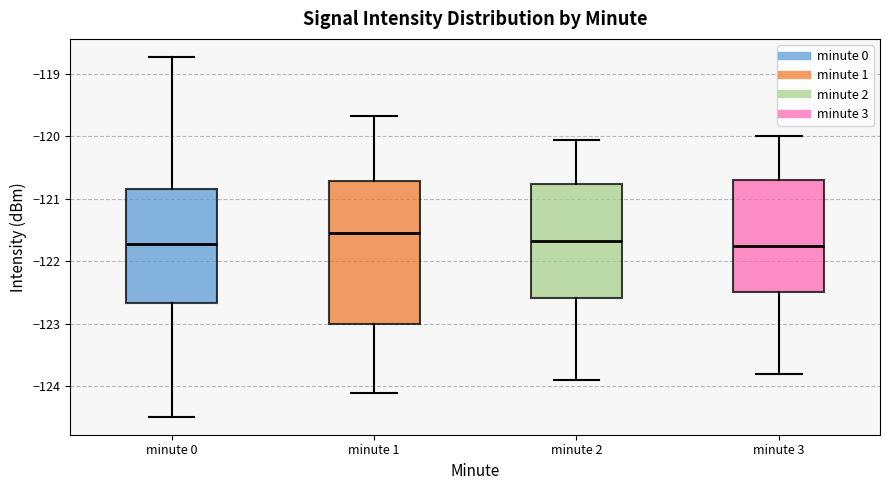

Reading left to right, read every box against the y-axis: the position of its median line, the range the box covers, and the ends of its whiskers. The values are not printed on the chart, so give them approximately, as read against the axis.

minute 0: median -121.7, box -122.7 to -120.8, whiskers -124.5 to -118.7
minute 1: median -121.6, box -123.0 to -120.7, whiskers -124.1 to -119.7
minute 2: median -121.7, box -122.6 to -120.8, whiskers -123.9 to -120.0
minute 3: median -121.7, box -122.5 to -120.7, whiskers -123.8 to -120.0